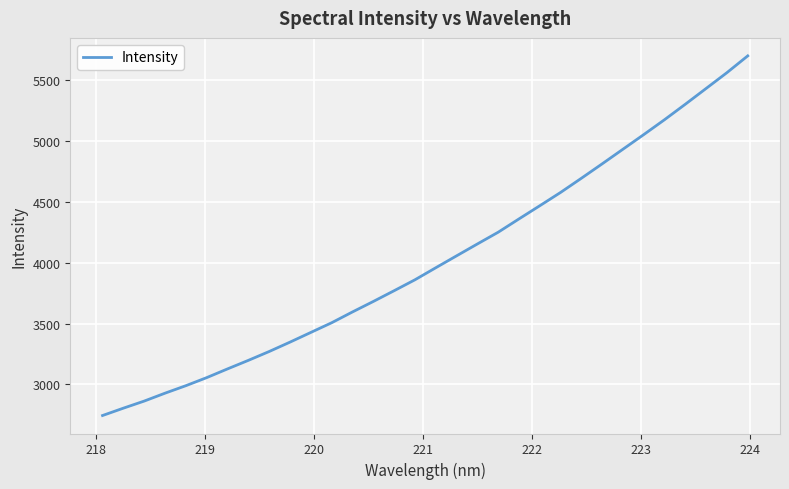

What is the smallest value displayed?

2745.3